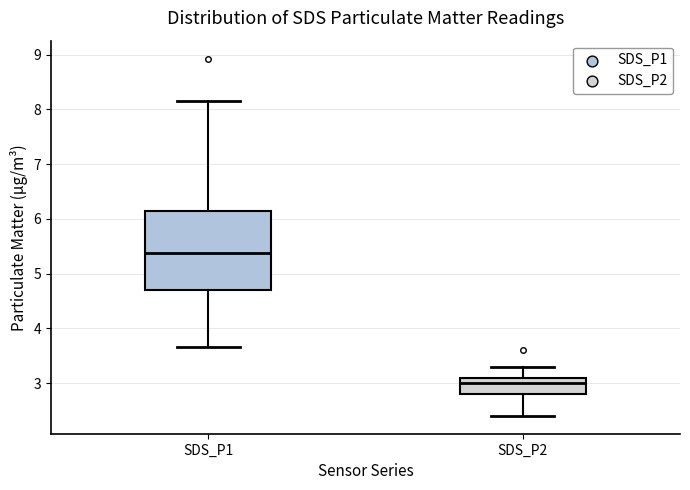

Which box's median line is the highest?

SDS_P1